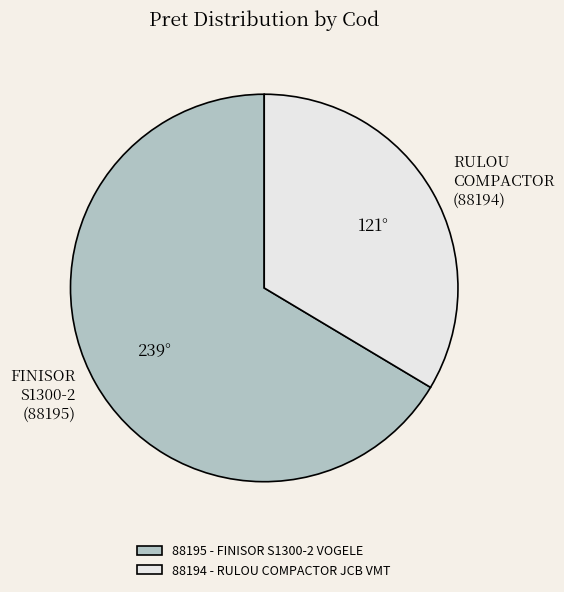

Is it true that 88194 is 23% of the pie?

False